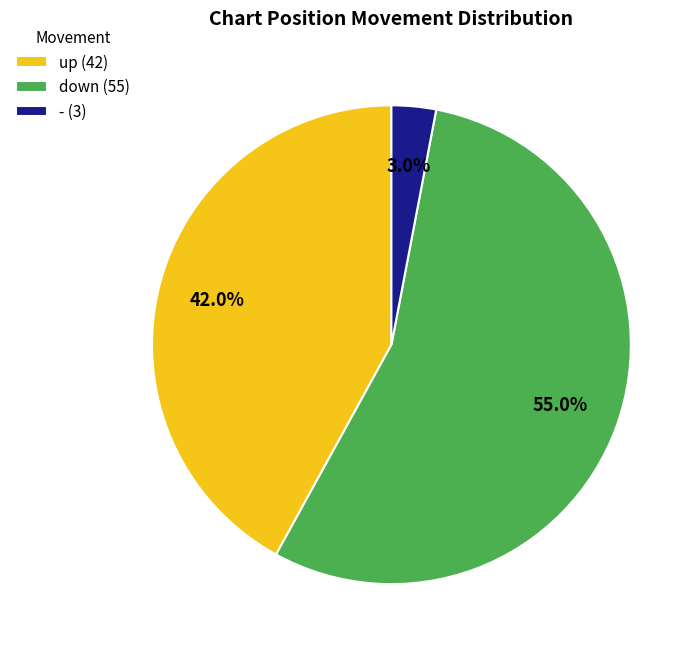

What percentage is the - slice, to the nearest percent?

3%